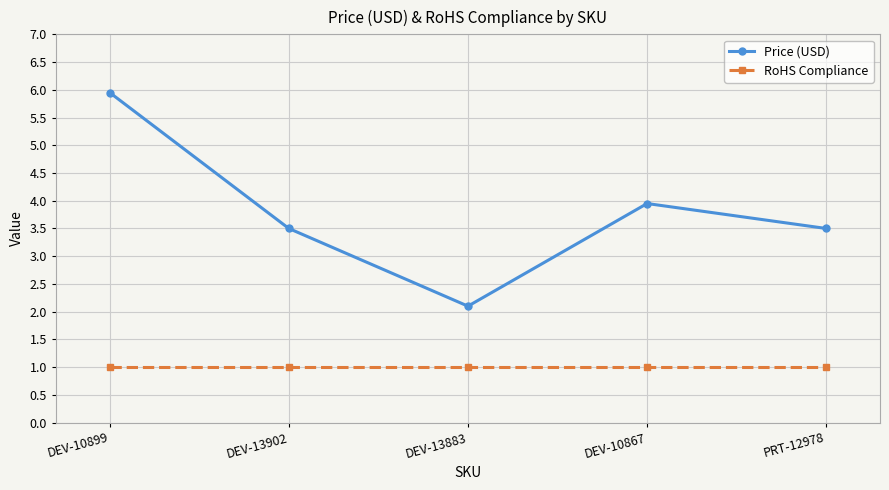

Does the chart have visible grid lines?

Yes